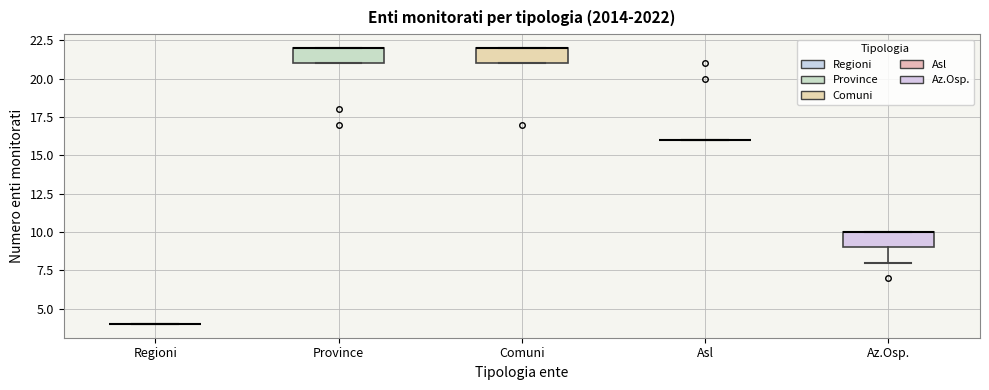

Reading left to right, read every box against the y-axis: the position of its median line, the range the box covers, and the ends of its whiskers. The values are not printed on the chart, so give them approximately, as read against the axis.

Regioni: box collapsed to a line at 4, whiskers 4 to 4
Province: median 22 (drawn on the box's upper edge), box 21 to 22, whiskers 21 to 22
Comuni: median 22 (drawn on the box's upper edge), box 21 to 22, whiskers 21 to 22
Asl: box collapsed to a line at 16, whiskers 16 to 16
Az.Osp.: median 10 (drawn on the box's upper edge), box 9 to 10, whiskers 8 to 10